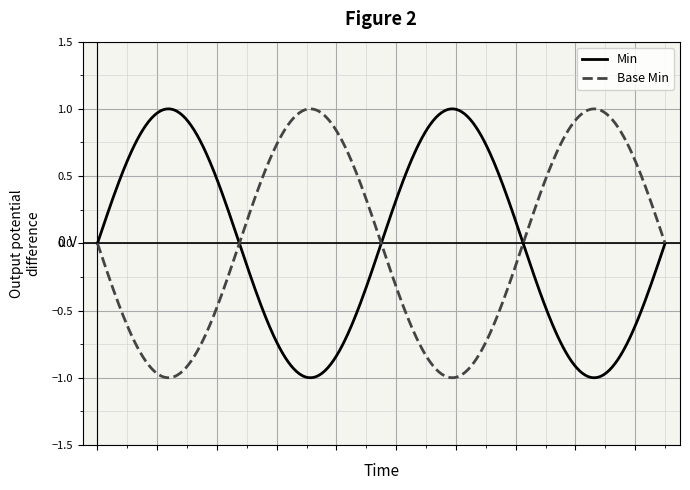

How many lines are shown in the chart?

2